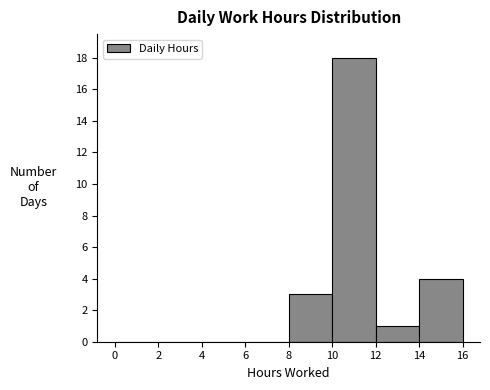

Reading left to right, transcribe this chart: for each bar, give the range it covers on the x-axis and its height. The values are not printed on the chart, so give them approximately, as read against the axis.

0 to 2: 0
2 to 4: 0
4 to 6: 0
6 to 8: 0
8 to 10: 3
10 to 12: 18
12 to 14: 1
14 to 16: 4